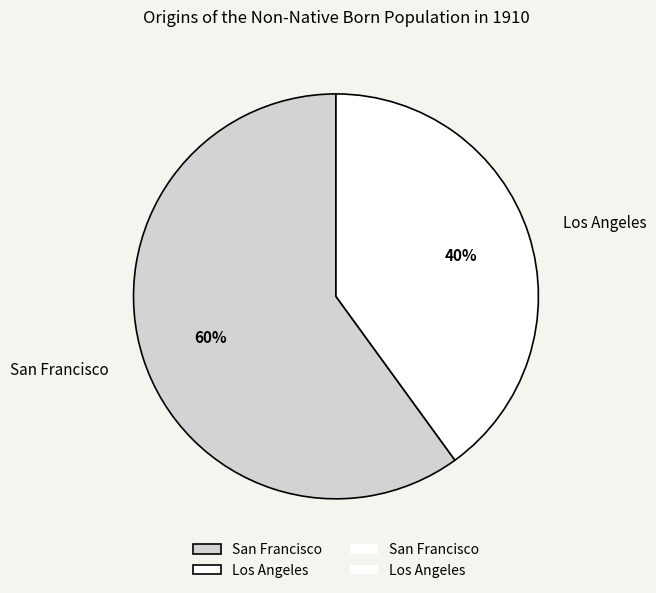

To the nearest percent, what portion does Los Angeles represent?

40%